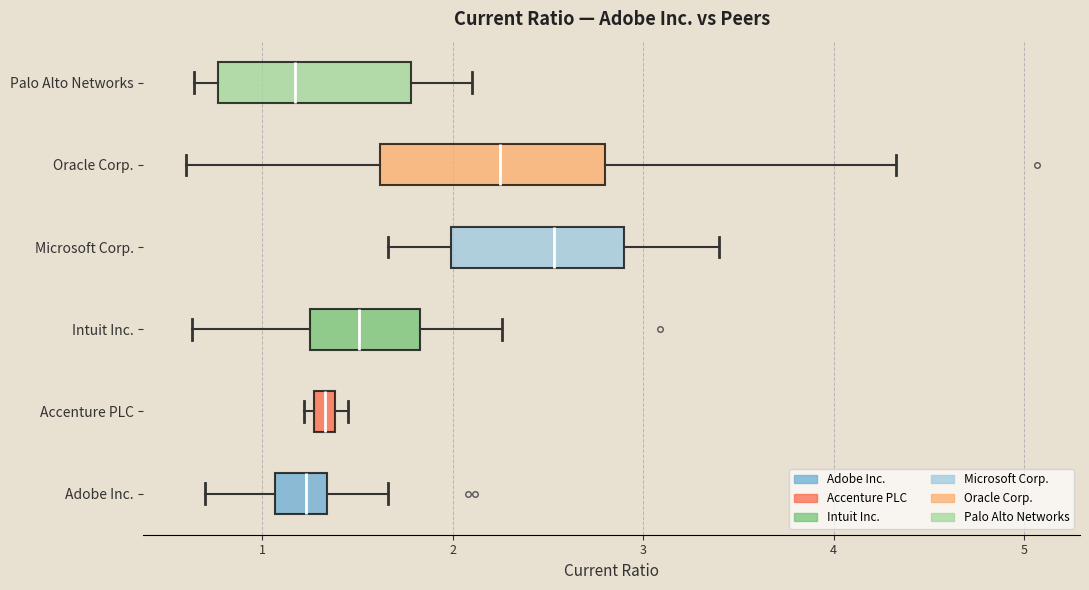

Comparing the boxes themselves (not the whiskers), which one is the widest?

Oracle Corp.